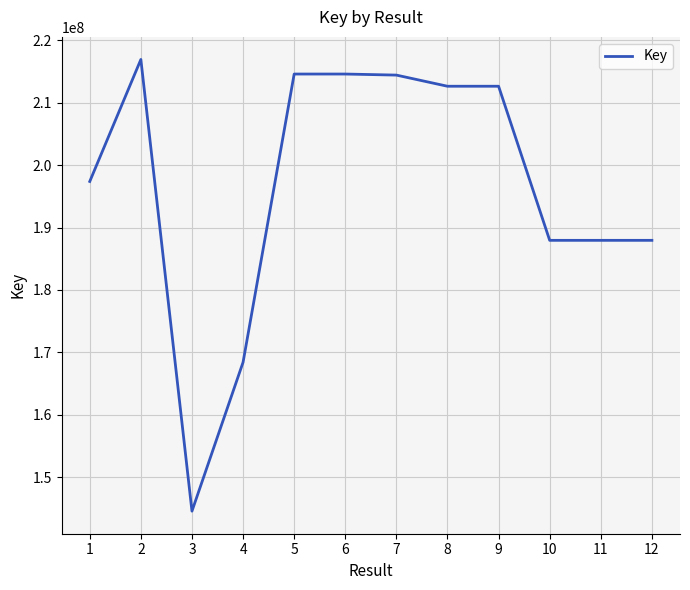

What is the change in value from 8 to 10?

-24704204